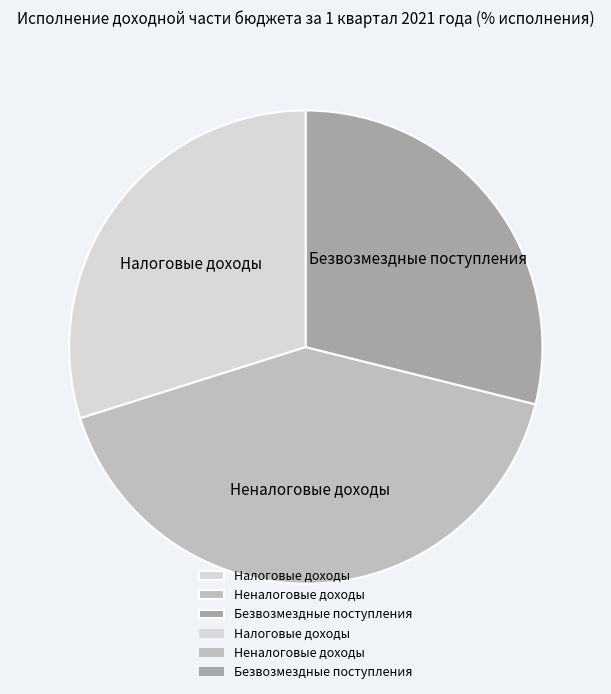

Is there any slice that represents more than half of the pie?

No